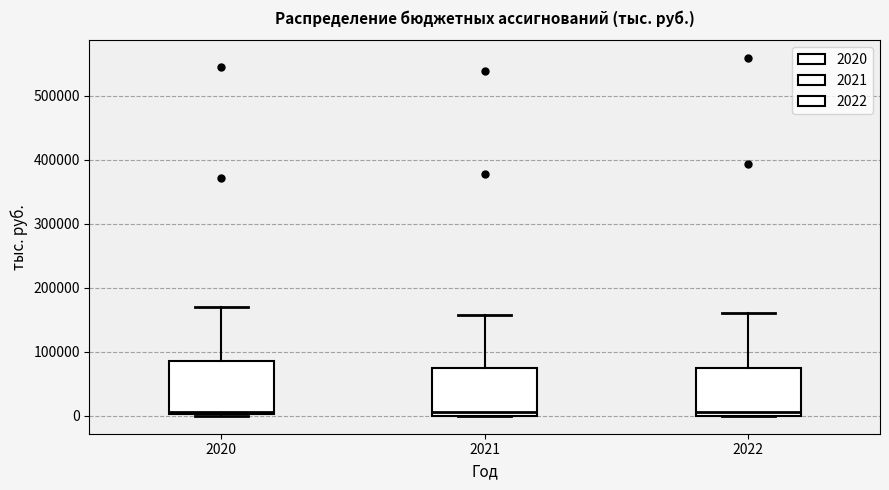

Reading left to right, transcribe this box plot: for each box, give where its median line is, the range the box spans, and where its two whiskers end, as read against the y-axis. The values are not printed on the chart, so give them approximately, as read against the axis.

2020: median 10000, box 0 to 90000, whiskers 0 to 170000
2021: median 10000, box 0 to 80000, whiskers 0 to 160000
2022: median 10000, box 0 to 80000, whiskers 0 to 160000